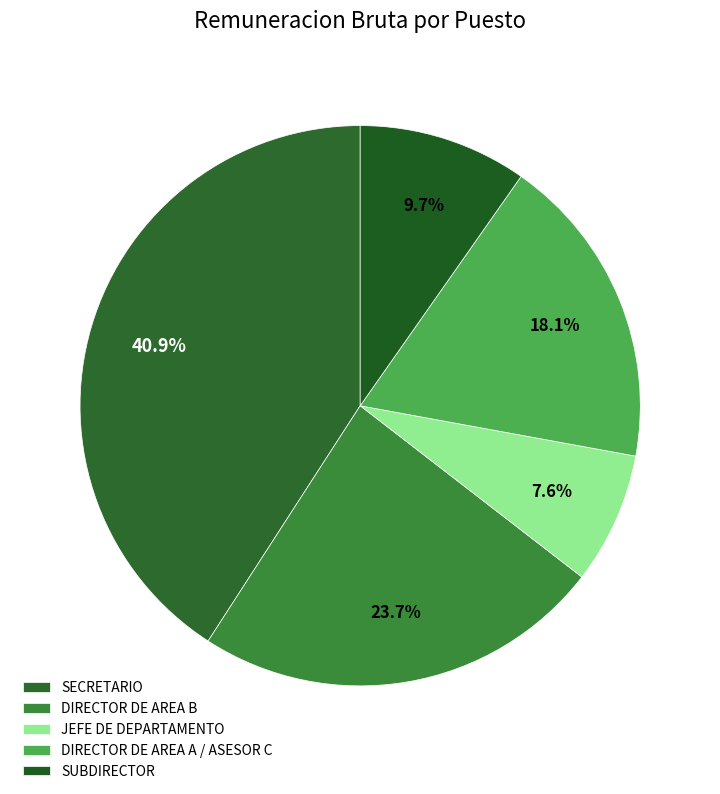

To the nearest percent, what percentage of the pie is SECRETARIO?

41%